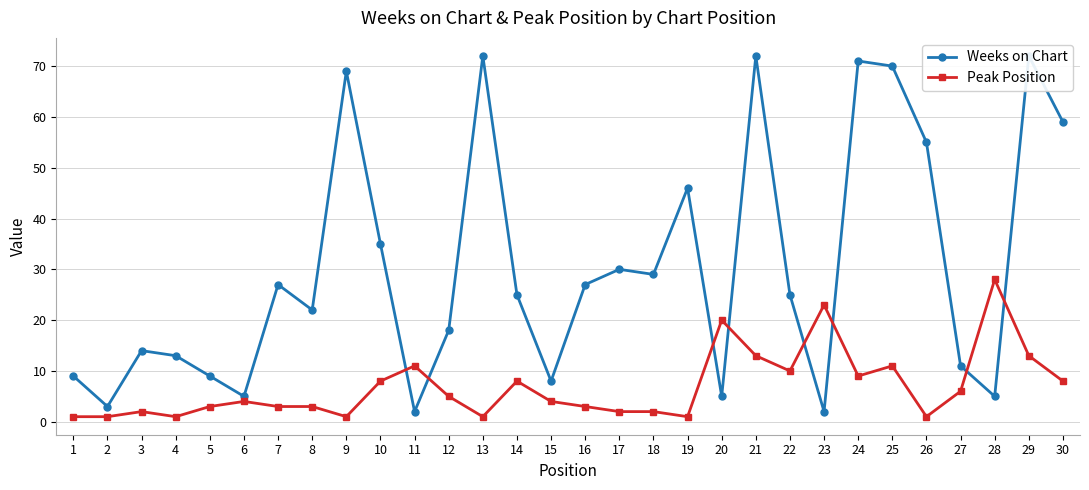

Where does the Peak Position series first go above 4?

10